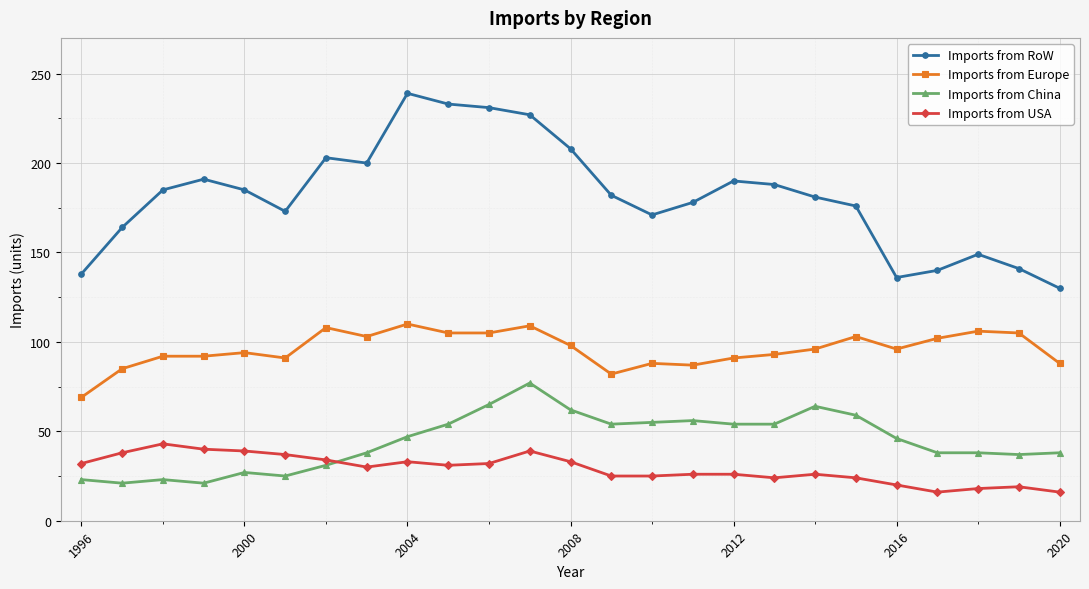

True or false: Imports from Europe has more than 0 interior local peaks.

True